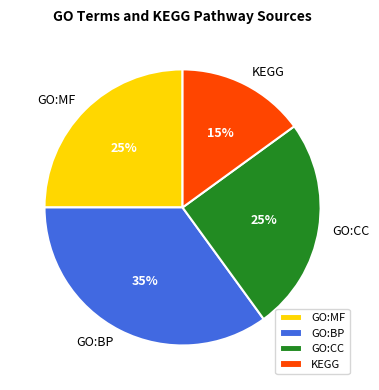

Between KEGG and GO:MF, which is larger?

GO:MF